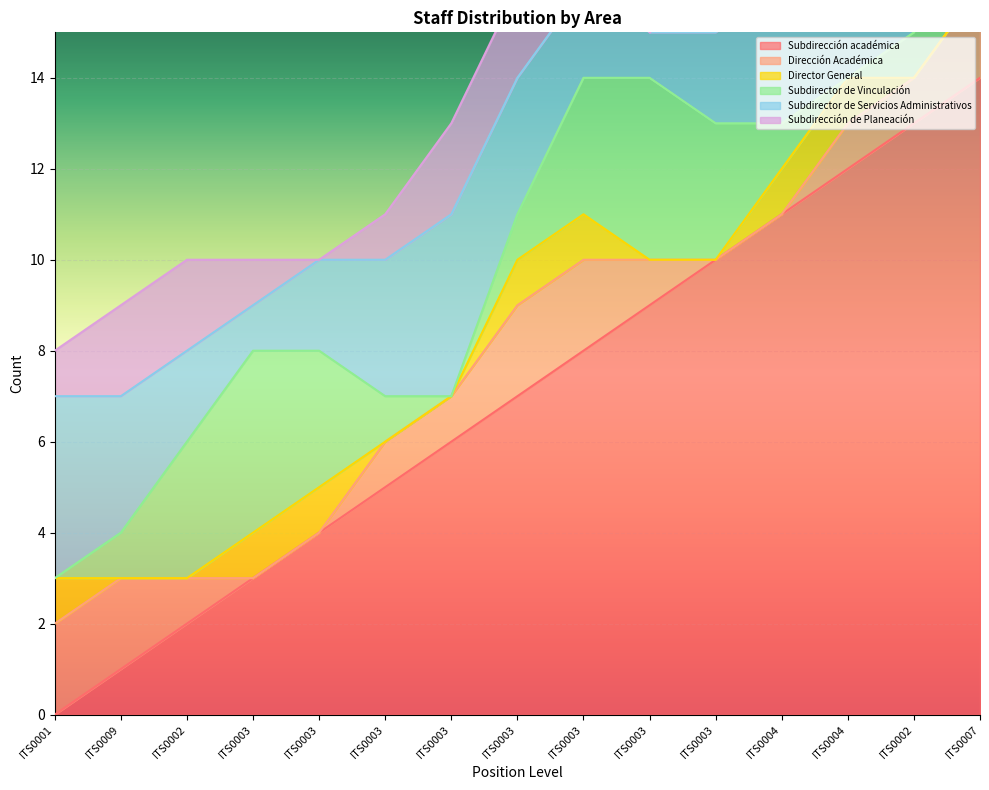

At ITS0003, list the series in order from largest to smallest.

Subdirector de Vinculación, Subdirección académica, Director General, Subdirector de Servicios Administrativos, Subdirección de Planeación, Dirección Académica